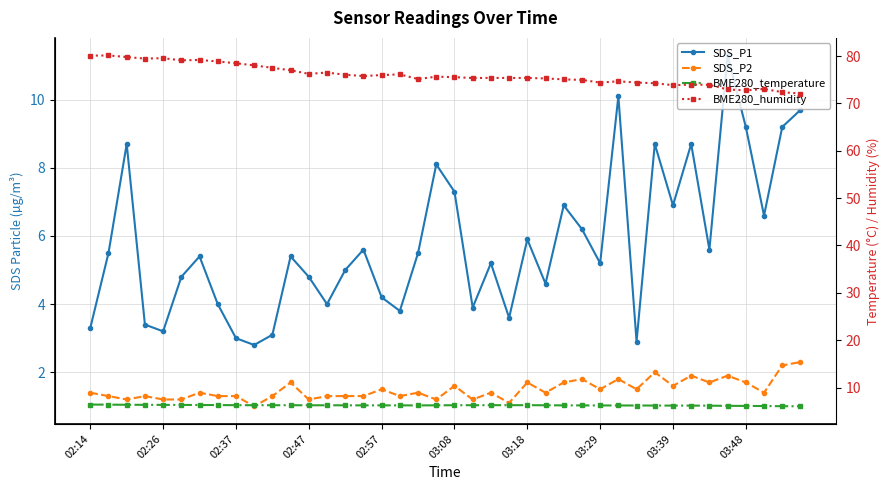

The value of SDS_P1 at 03:18 is 2.1. True or false?

False